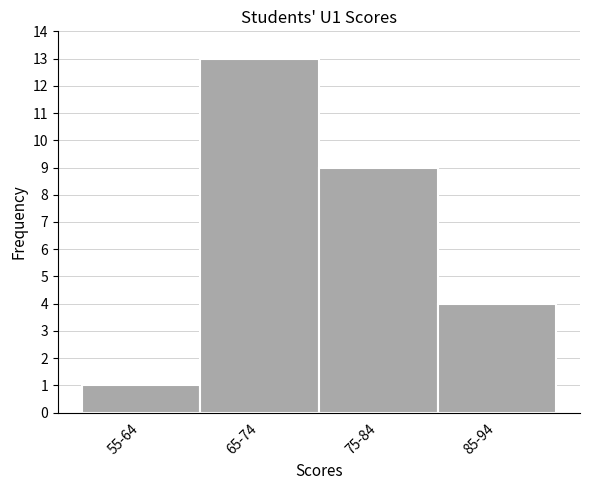

Reading left to right, extract all data points from this chart.

1	13	9	4